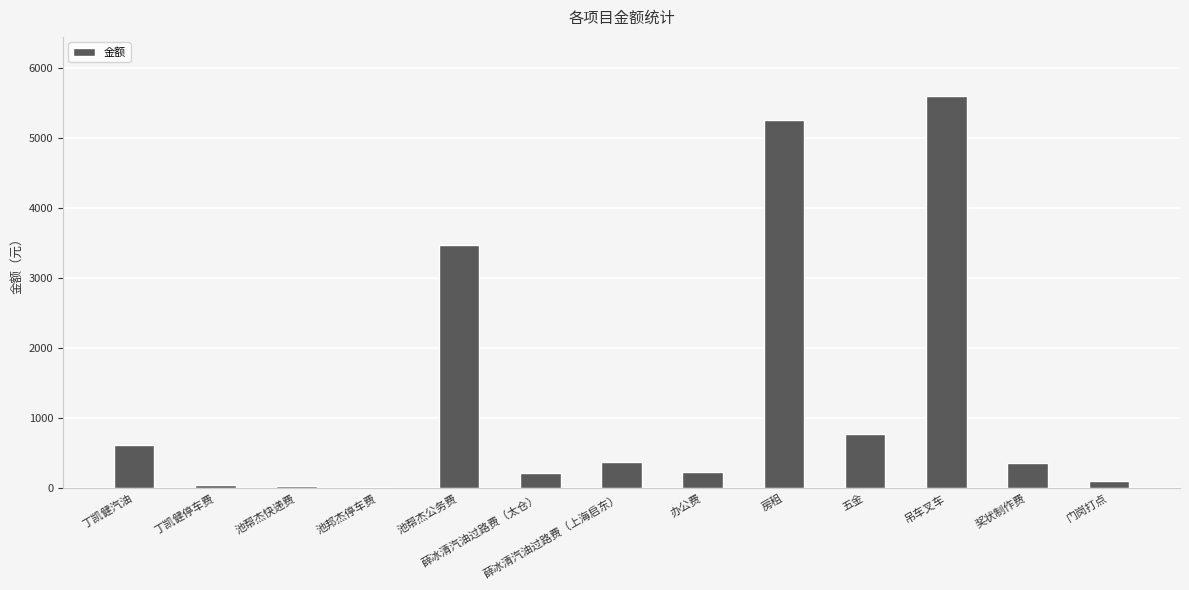

What is the sum of all values?

17080